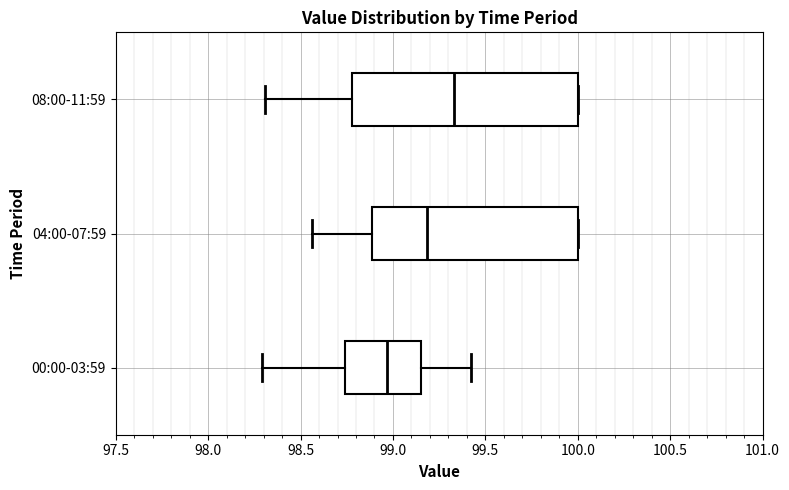

Which box has the furthest to the left median line?

00:00-03:59